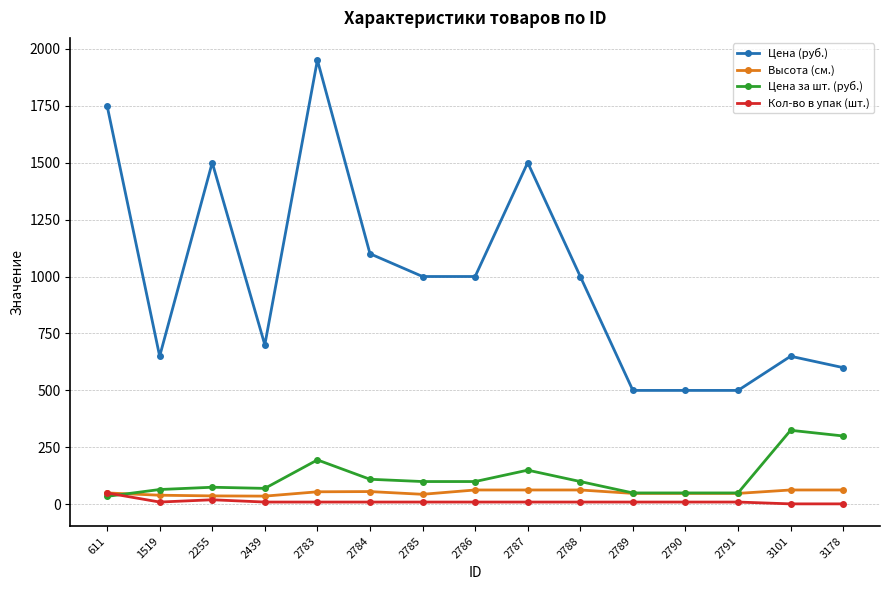

How many times do Кол-во в упак (шт.) and Цена за шт. (руб.) cross each other?

1